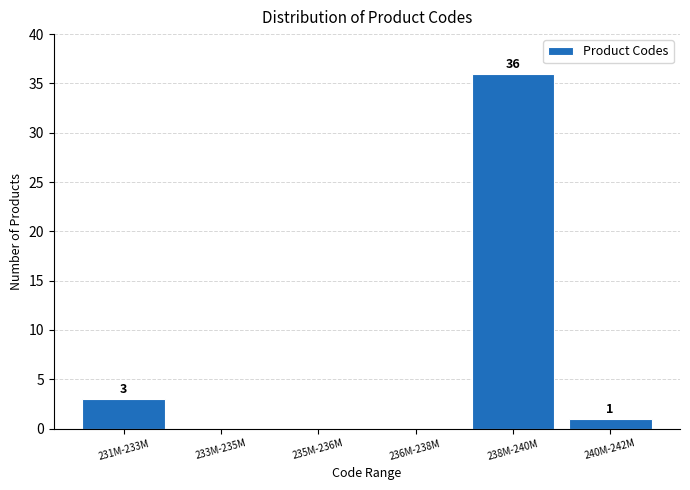

What is the sum of all values?

40